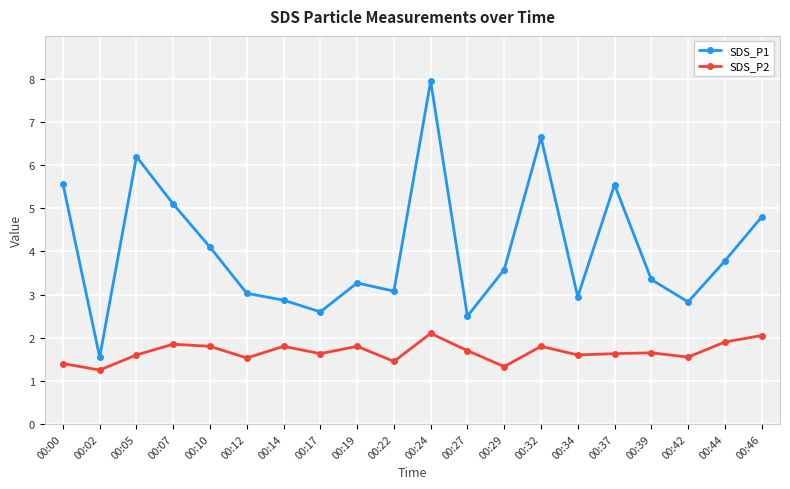

True or false: SDS_P1 and SDS_P2 intersect in this chart.

False